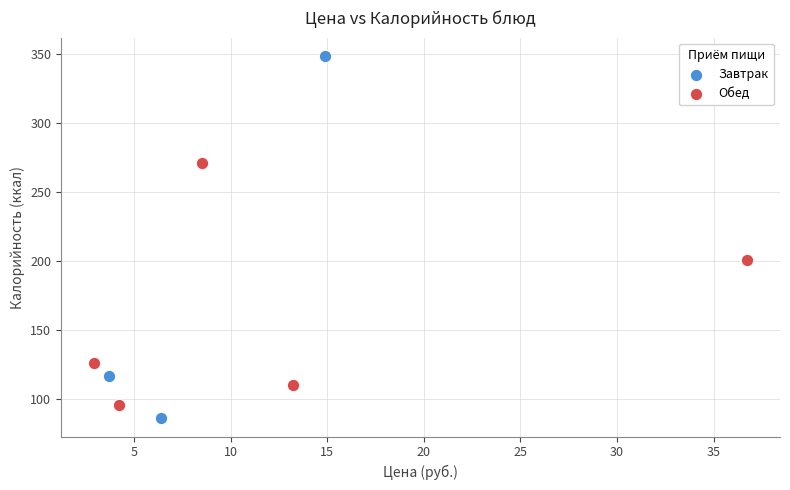

Which series reaches the maximum Y coordinate?

Завтрак